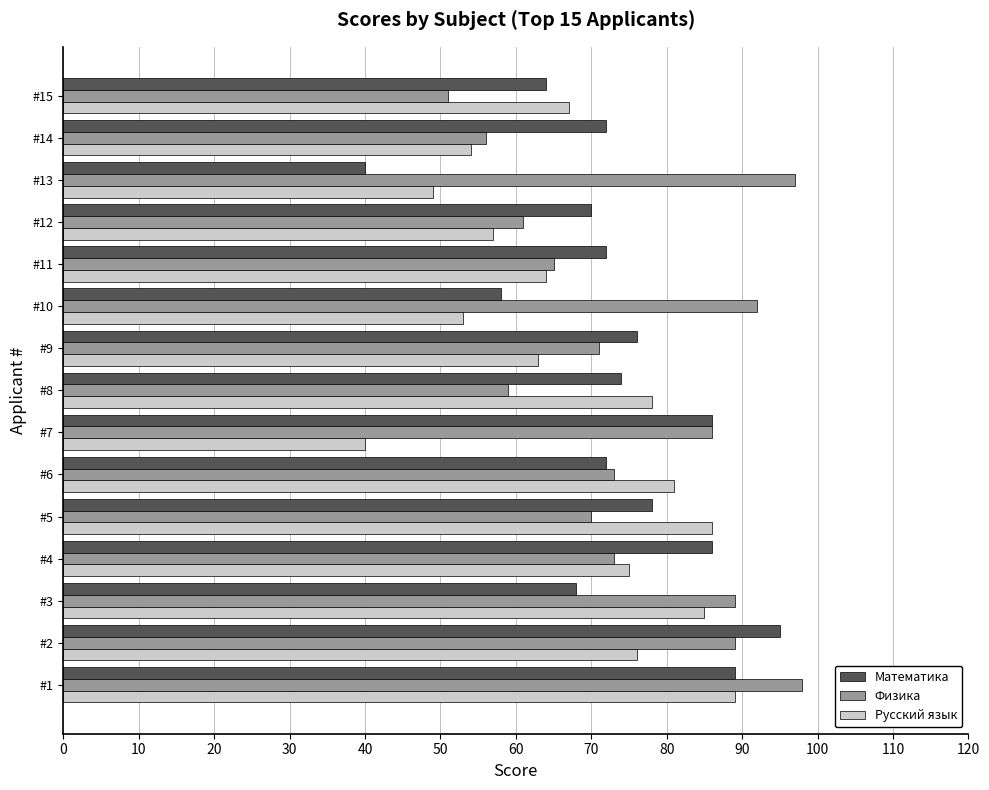

What is the sum of all Физика values?

1130